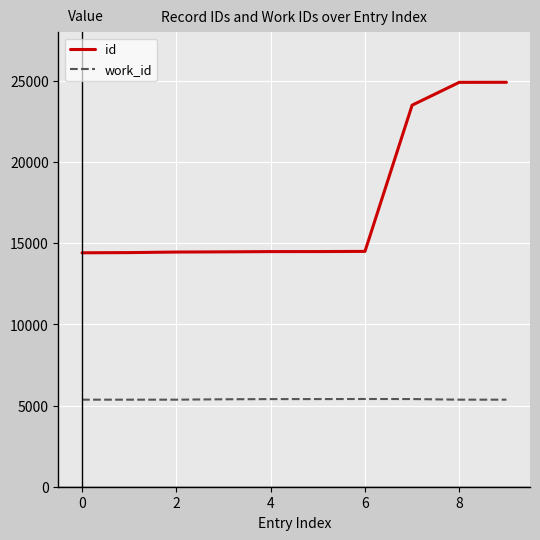

What is the maximum value for work_id?

5407